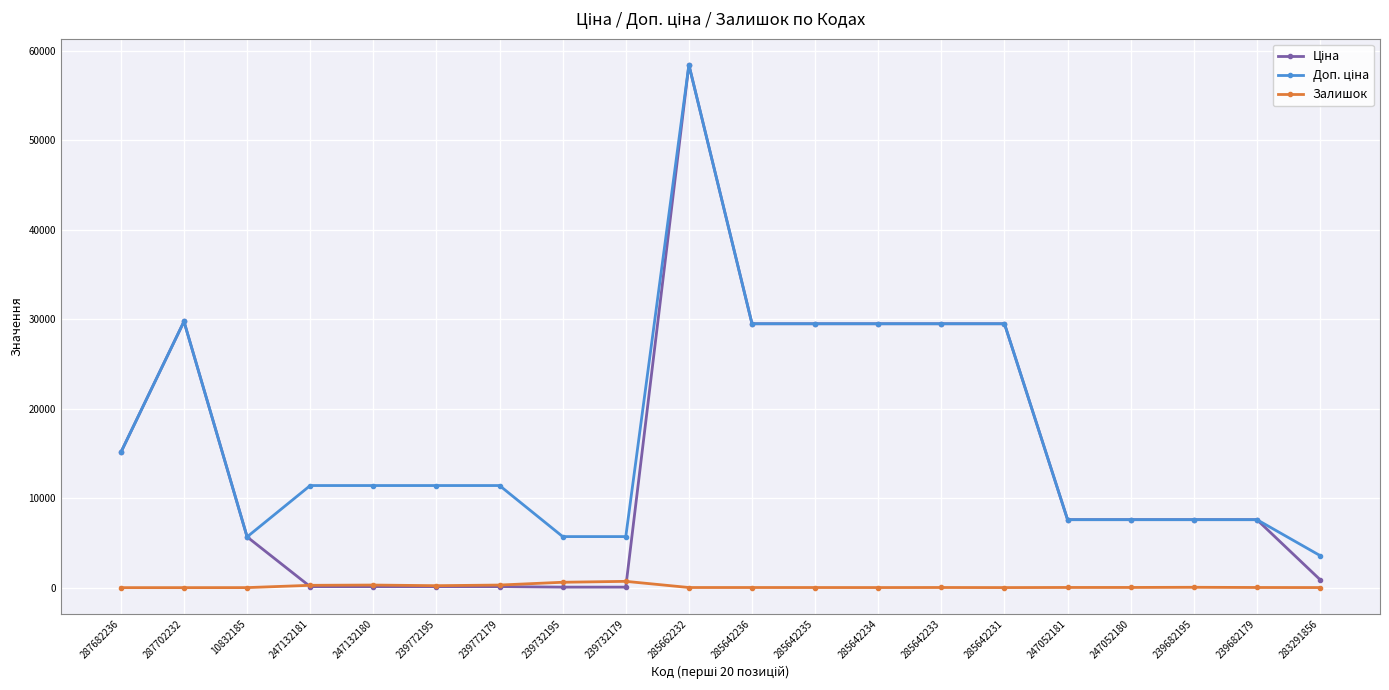

At which category is the sum across all series the highest?

285662232